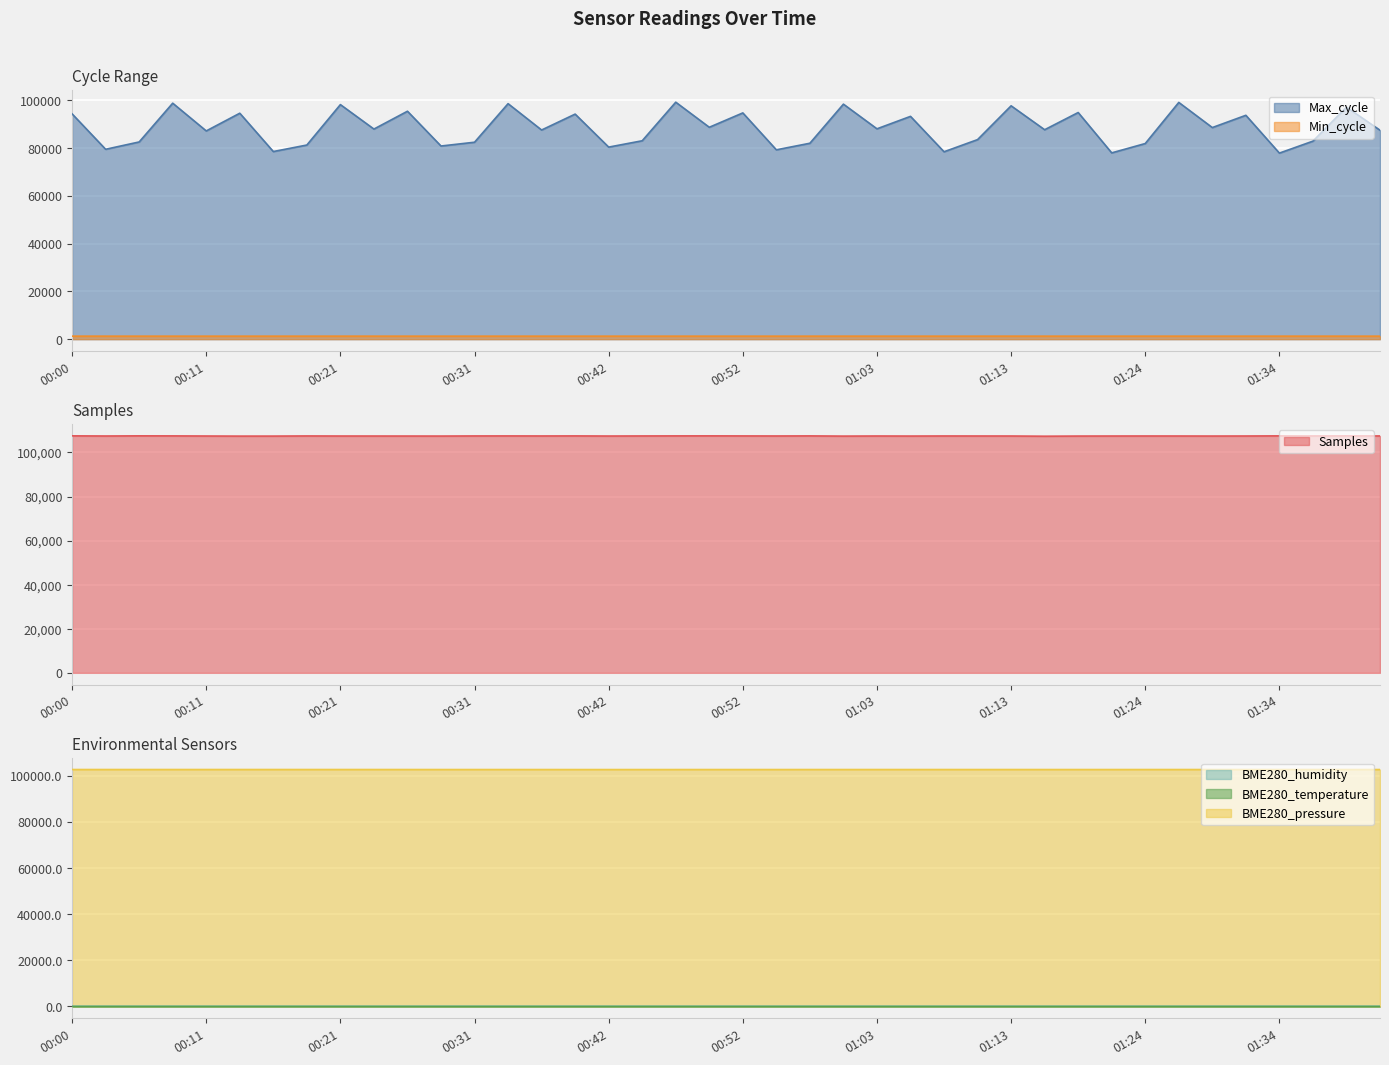

Where is BME280_pressure nearest to the value 102716?

00:58